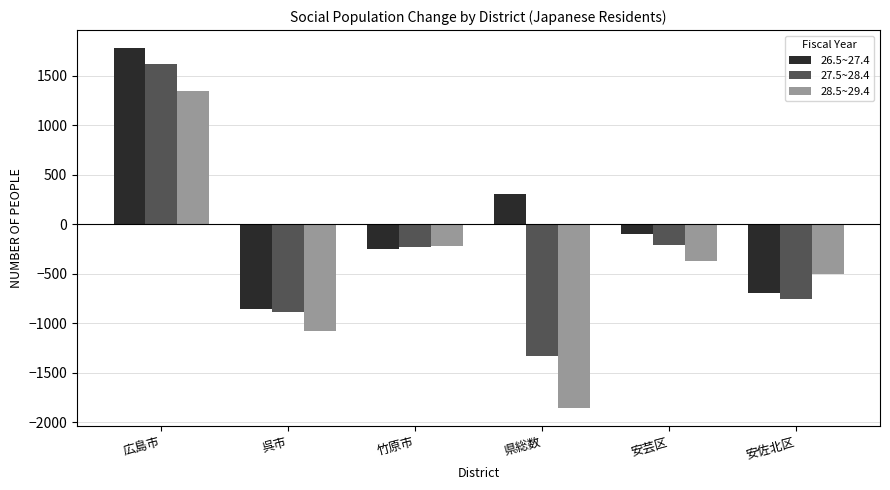

Which series changed the most between 竹原市 and 安佐北区?

27.5~28.4